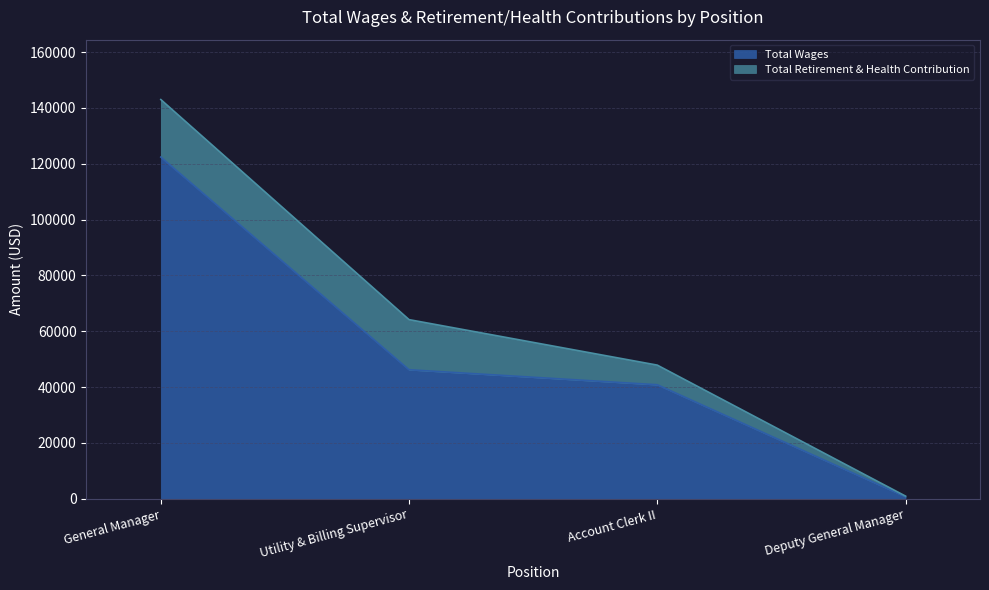

What position from the left is Utility & Billing Supervisor?

2